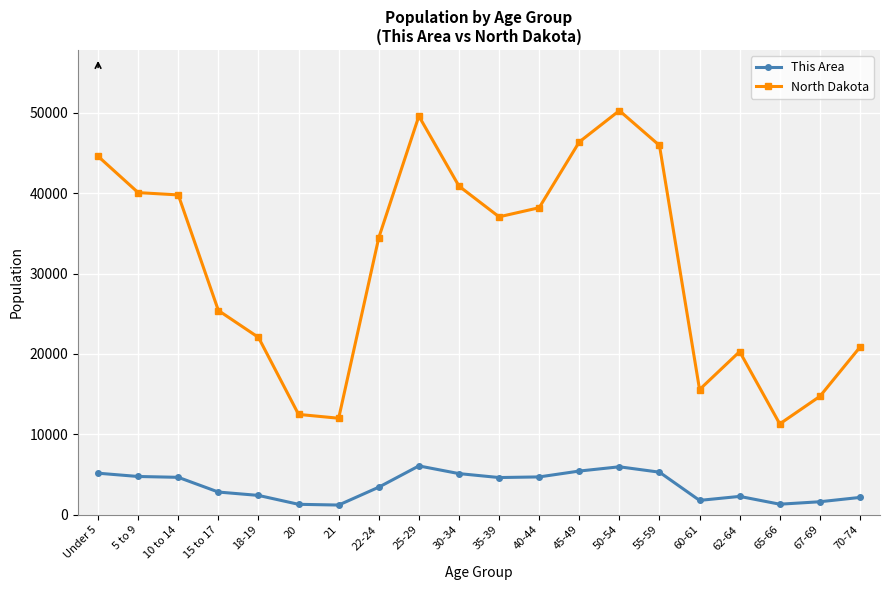

Rank the series at 35-39 from lowest to highest value.

This Area, North Dakota